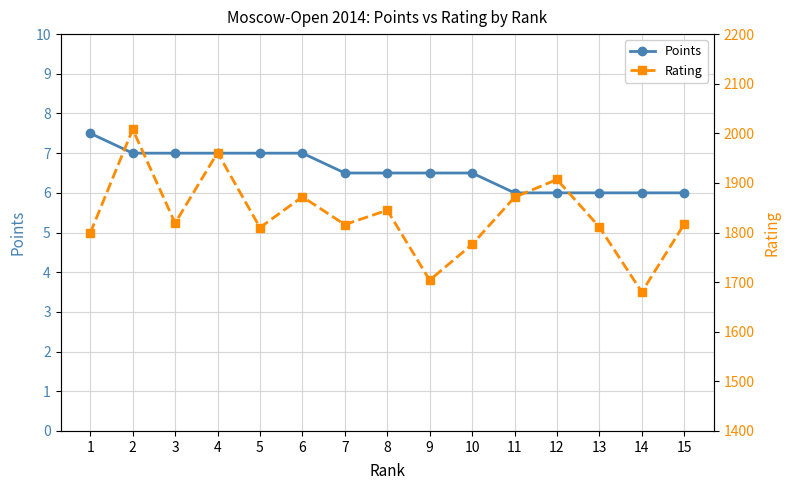

At how many categories does at least one series exceed 1739?

13